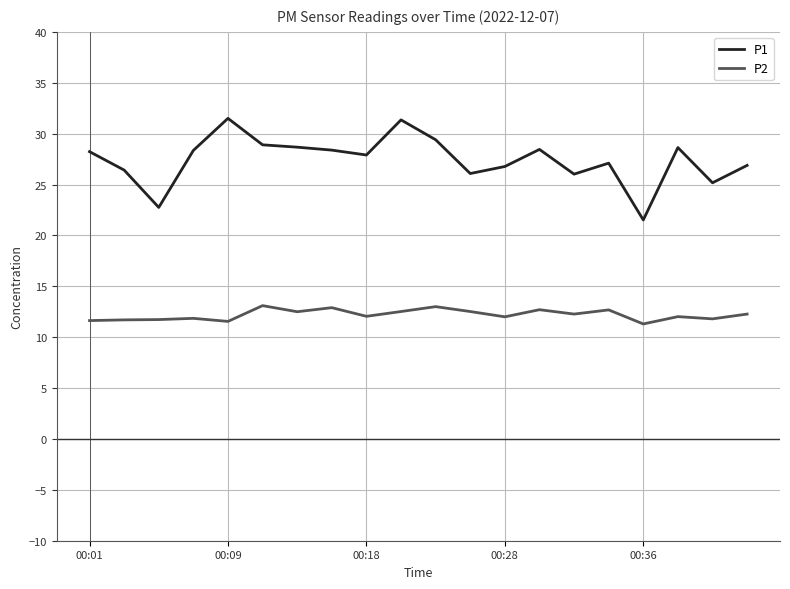

True or false: P1 and P2 cross at least once.

False